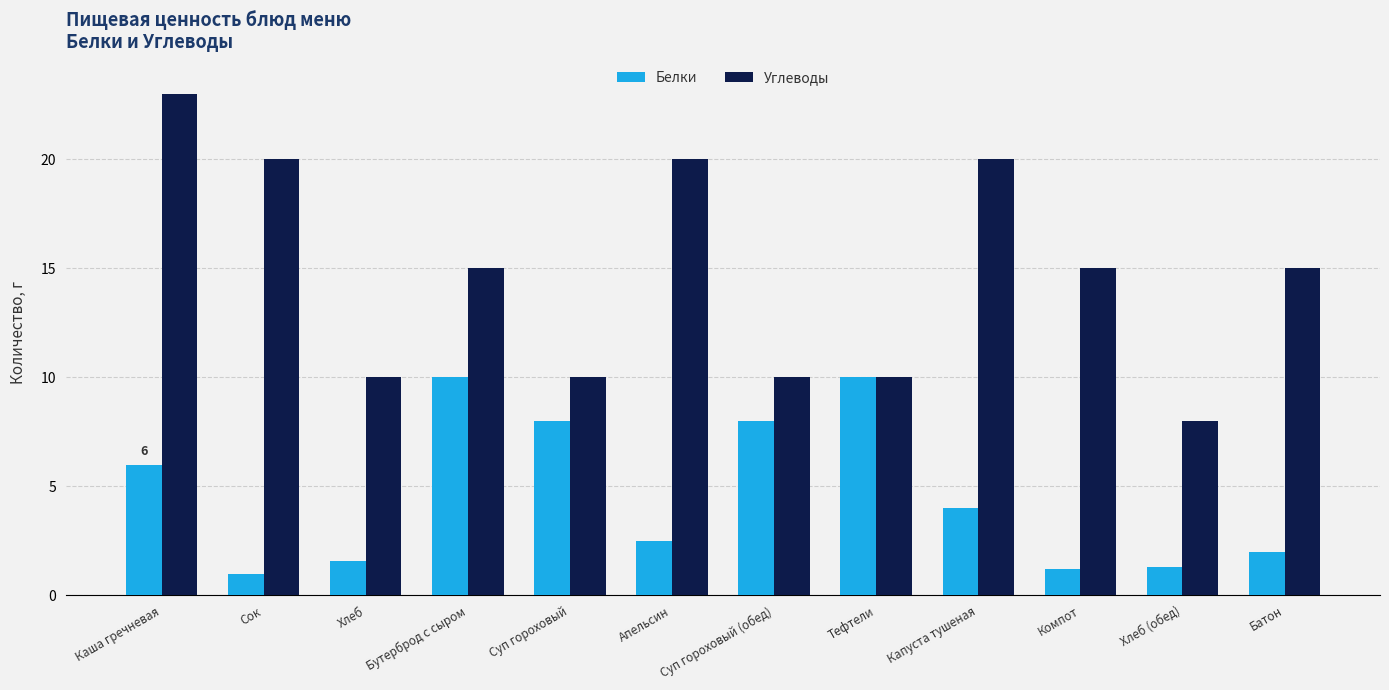

Are the bars grouped side by side (vs. stacked)?

Yes